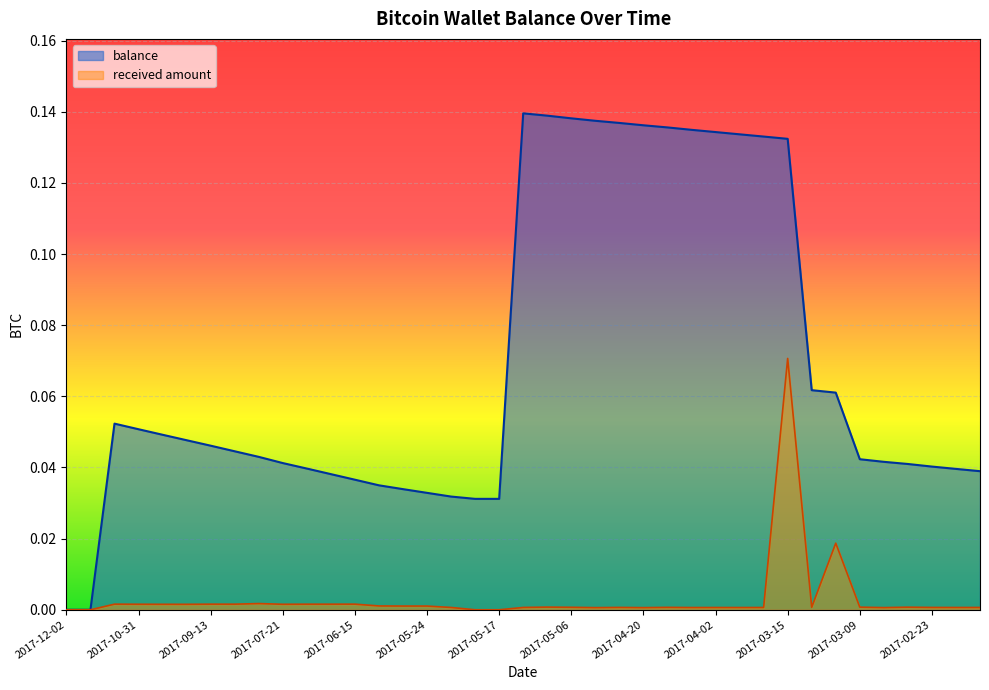

Between 2017-06-26 and 2017-05-01, which series saw the biggest shift?

balance